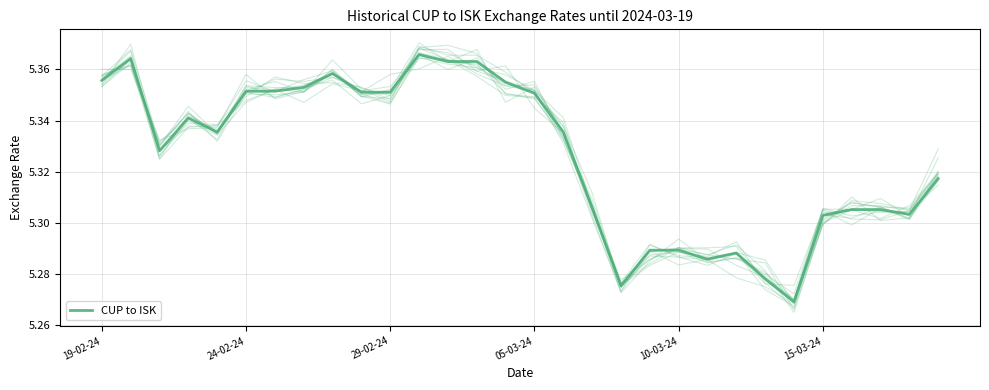

Which has a higher value, 15 or 13?

13